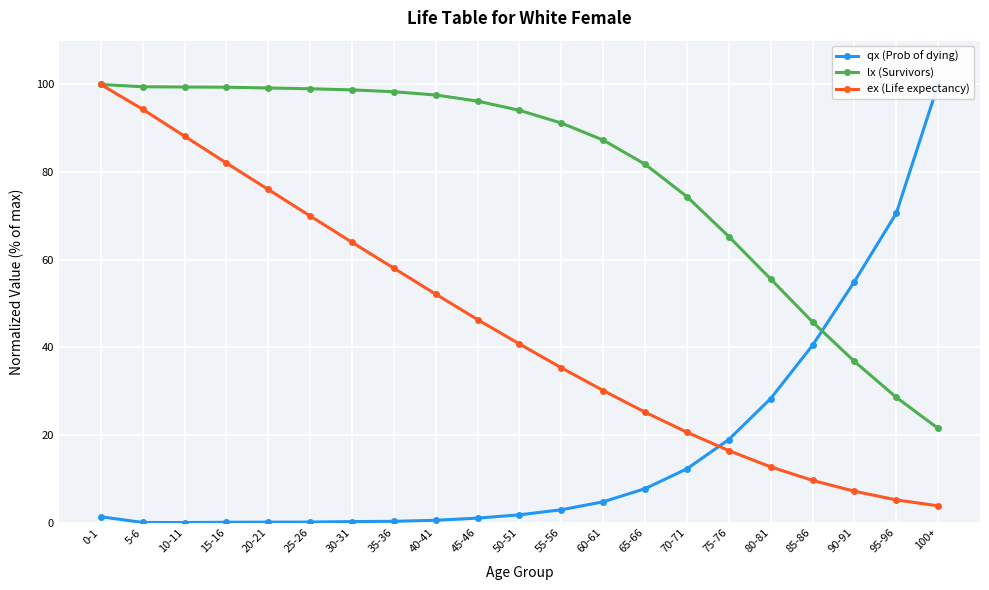

At which category is the sum across all series the highest?

0-1